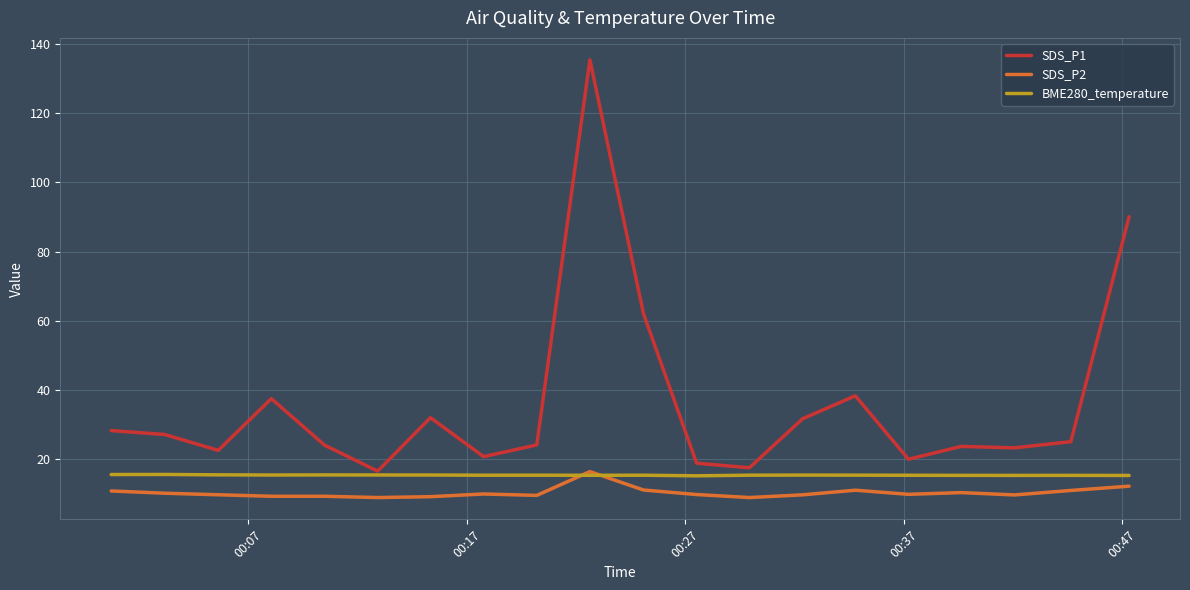

Which series has the largest range (max minus min)?

SDS_P1